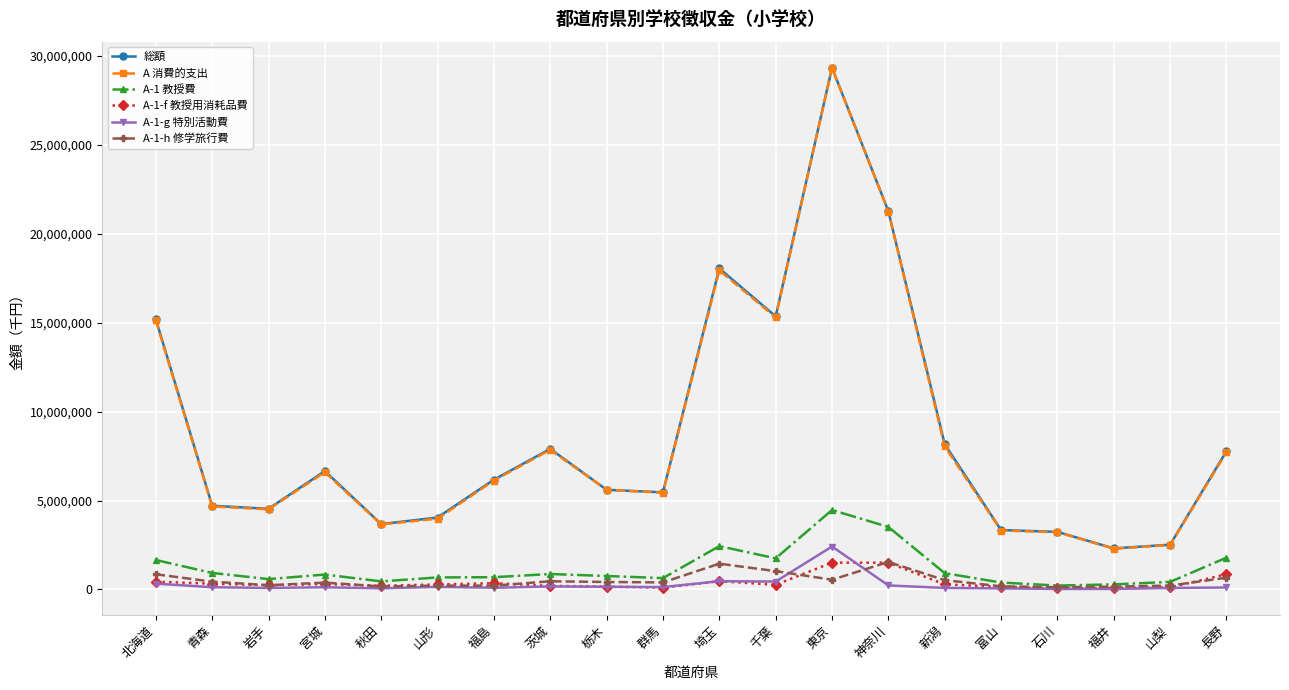

How many data points in 総額 are less than 6171137?

10